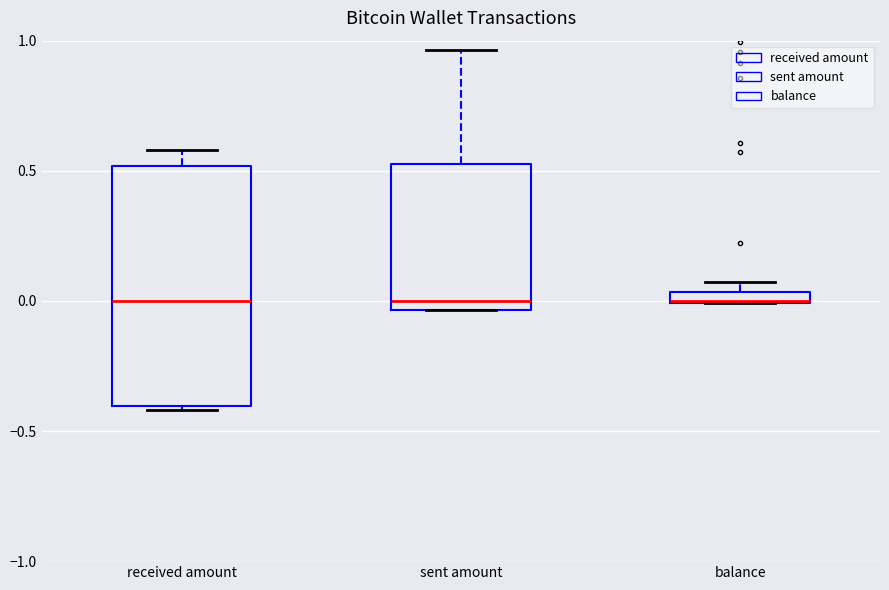

Which box is the tallest, from its lower edge to its upper edge?

received amount